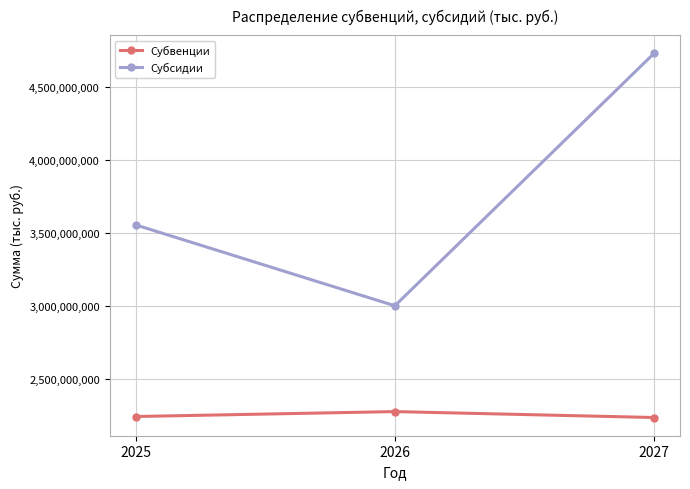

Does the chart display data point markers on the line(s)?

Yes